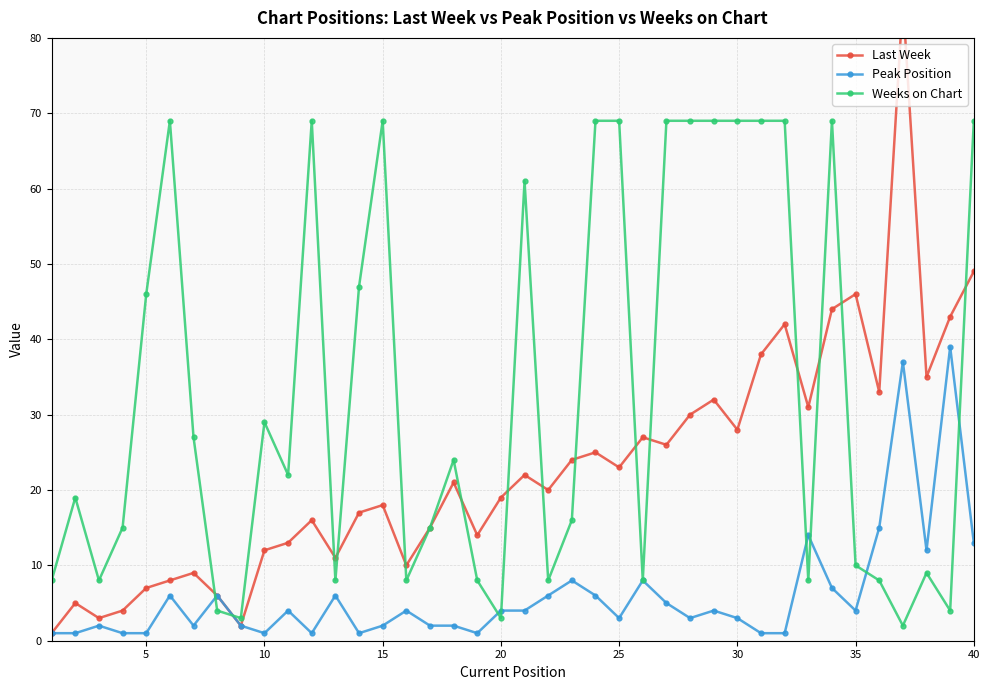

What is the sum of all Peak Position values?

243